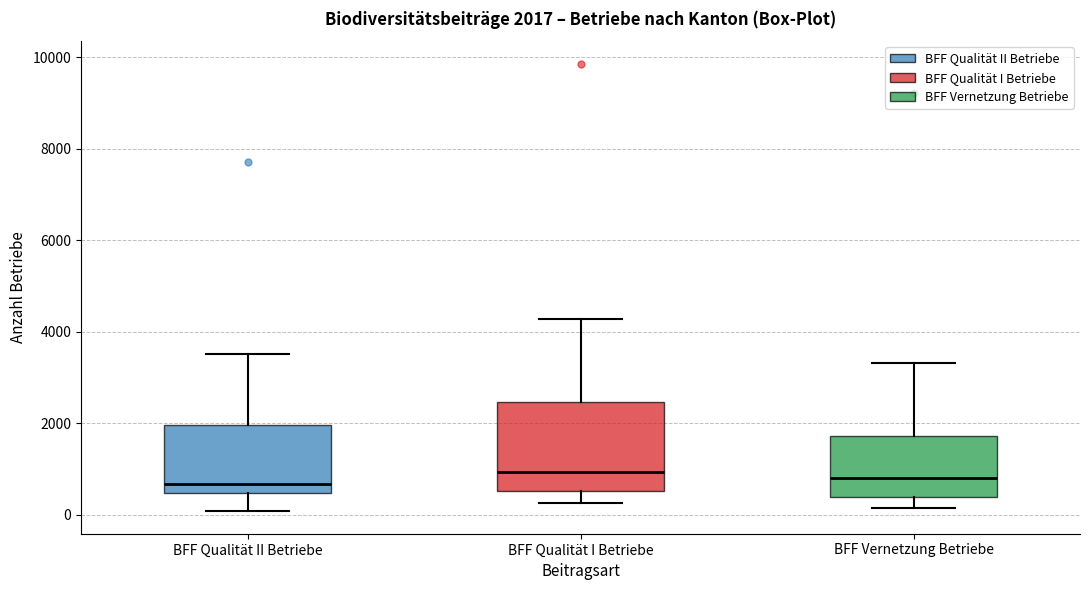

Which box is the tallest, from its lower edge to its upper edge?

BFF Qualität I Betriebe